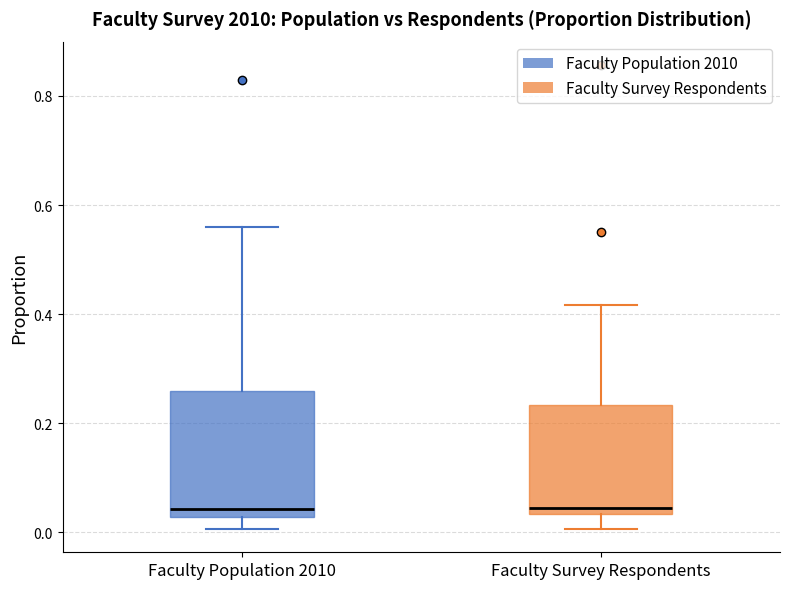

Which box is the tallest, from its lower edge to its upper edge?

Faculty Population 2010